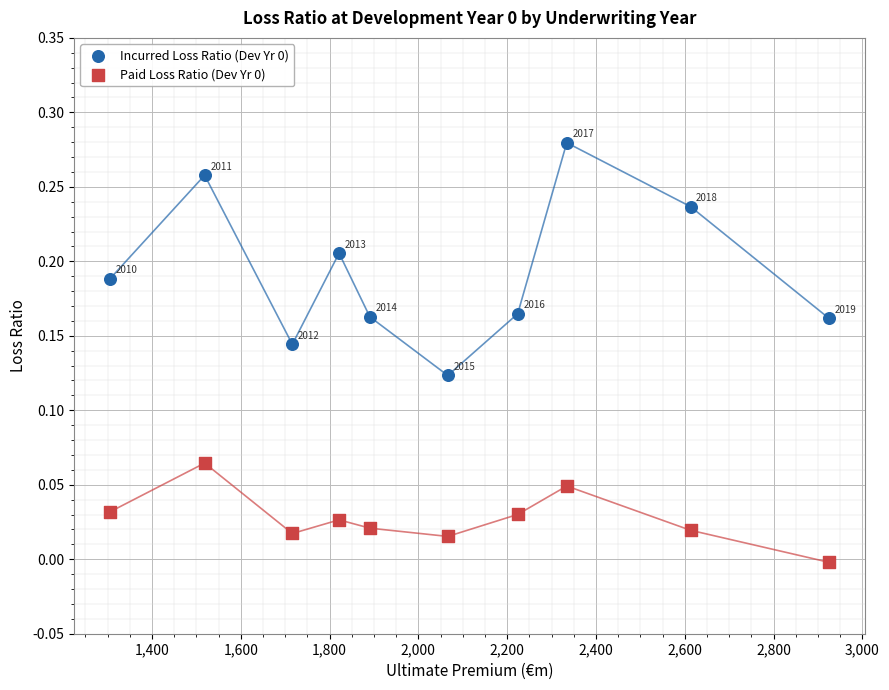

Across all data points, what is the range of X values (max minus min)?

1619.0